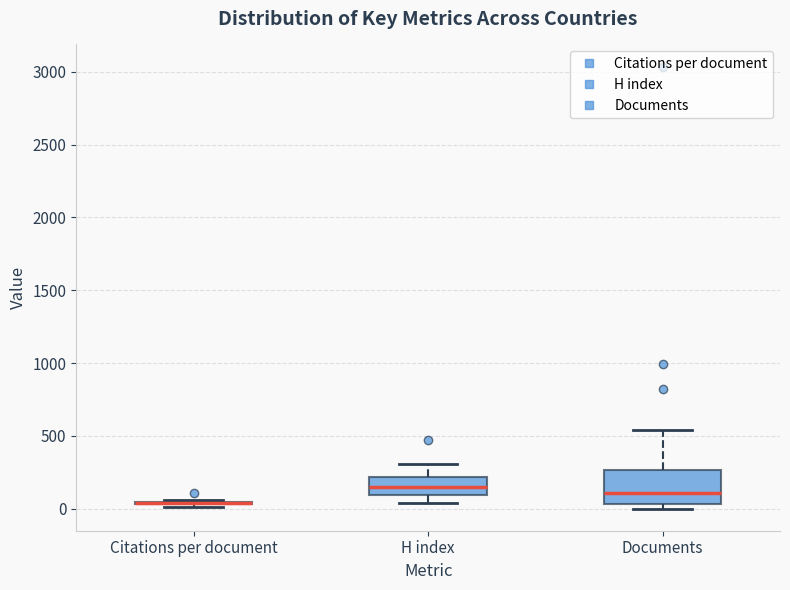

Reading left to right, transcribe this box plot: for each box, give where its median line is, the range the box spans, and where its two whiskers end, as read against the y-axis. The values are not printed on the chart, so give them approximately, as read against the axis.

Citations per document: box collapsed to a line at 50, whiskers 0 to 50
H index: median 150, box 100 to 200, whiskers 50 to 300
Documents: median 100, box 50 to 250, whiskers 0 to 550